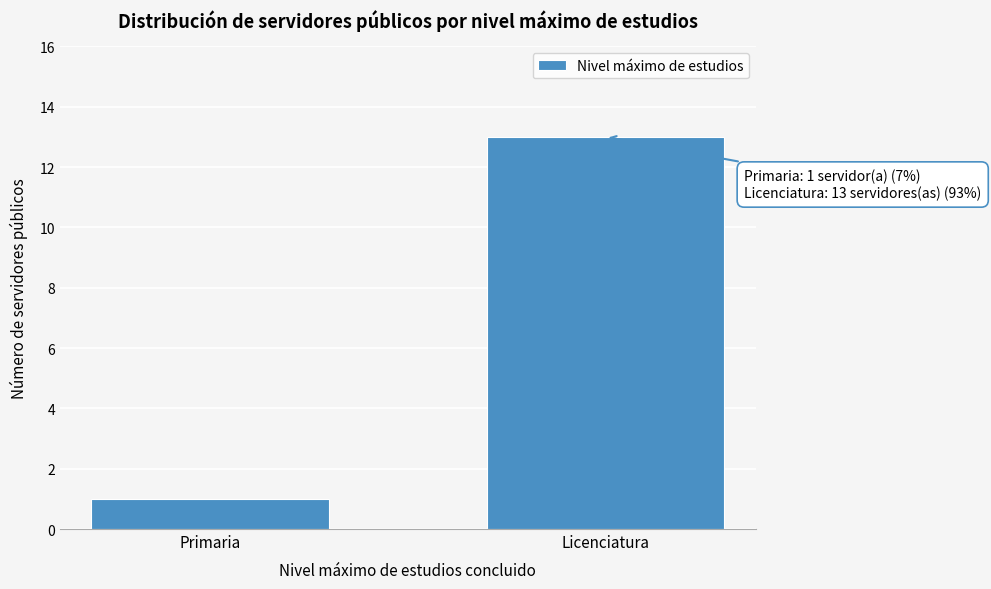

Reading left to right, list all the values displayed in this chart.

1	13